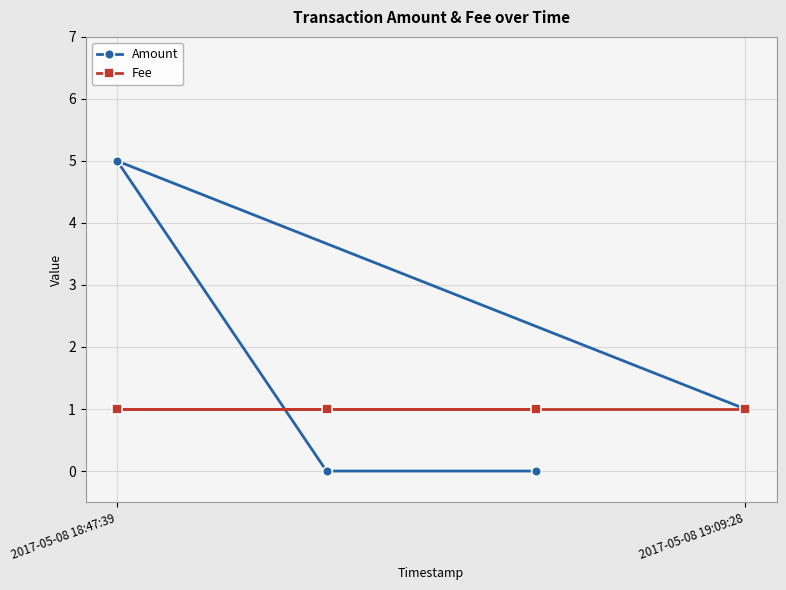

What is the total value across all series at 2017-05-08 18:47:39?

6